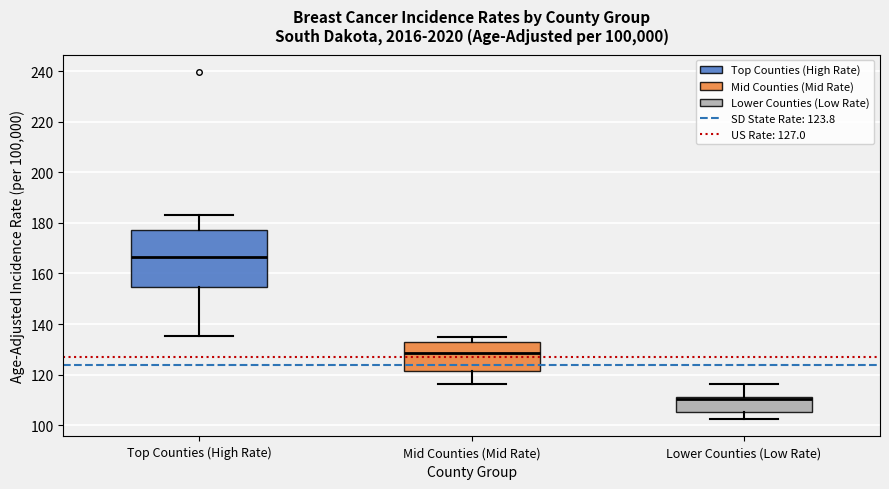

Which box's median line is the lowest?

Lower Counties (Low Rate)